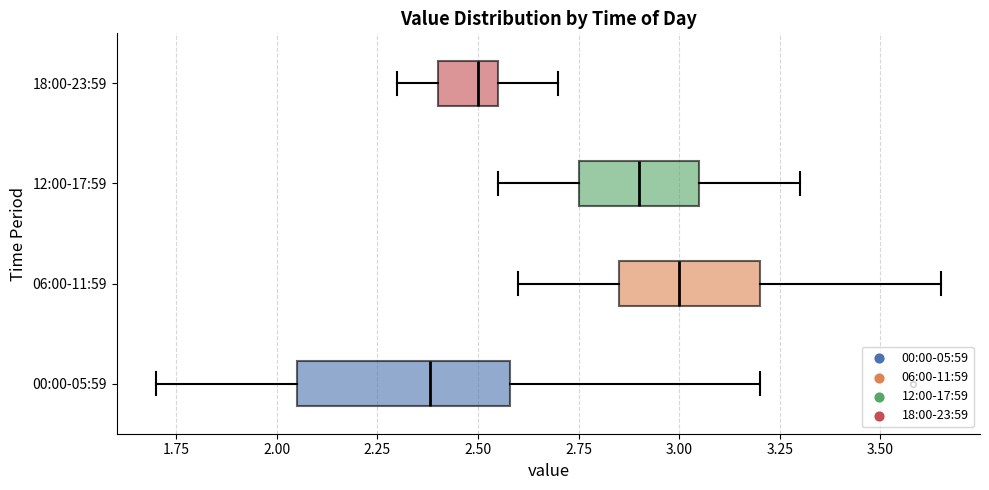

Which box is the widest, from its left edge to its right edge?

00:00-05:59